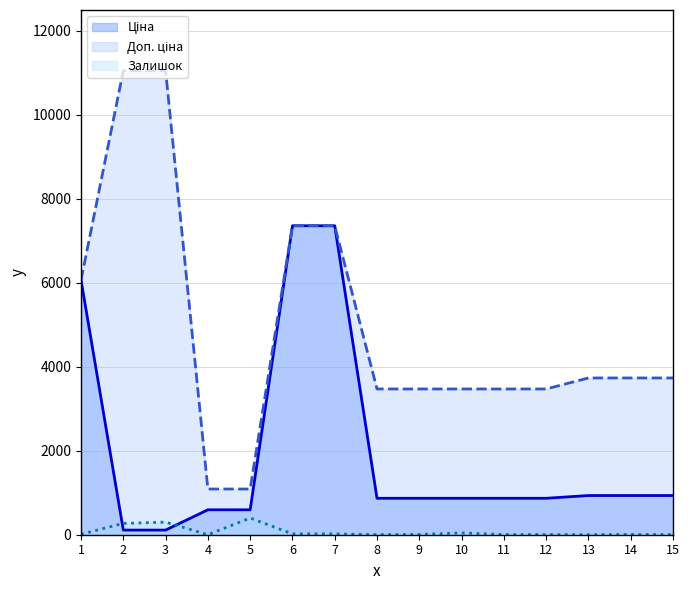

At which category is the sum across all series the highest?

7